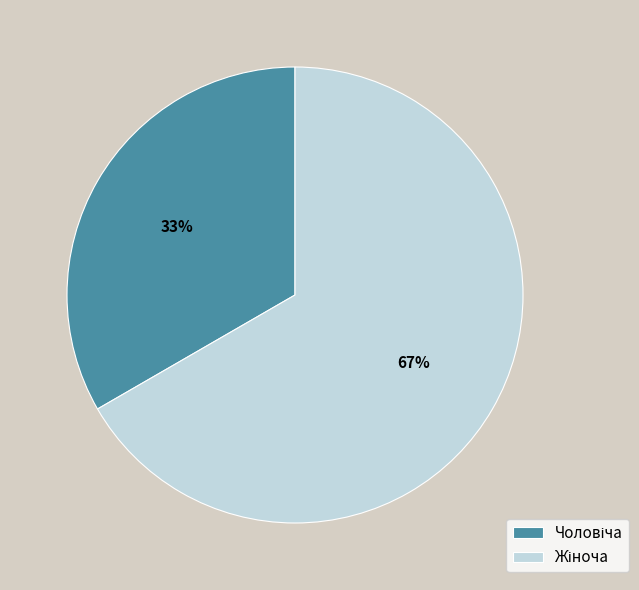

To the nearest percent, what percentage of the pie is Чоловіча?

33%